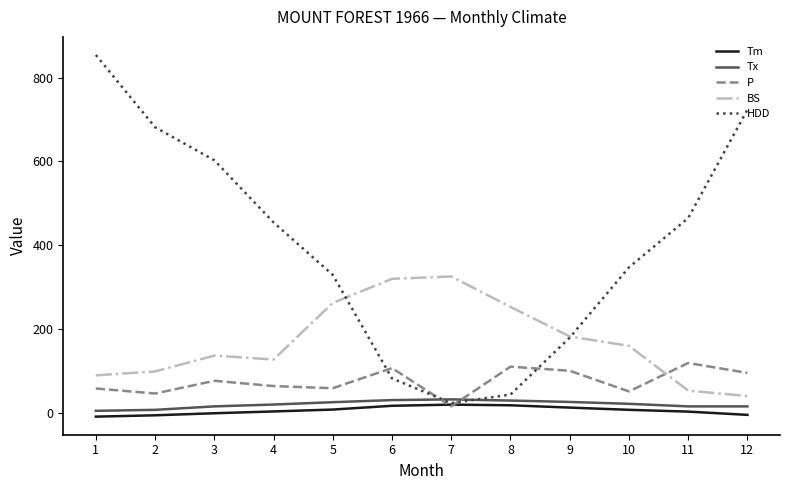

What is the approximate value of Tm at 7?

19.2